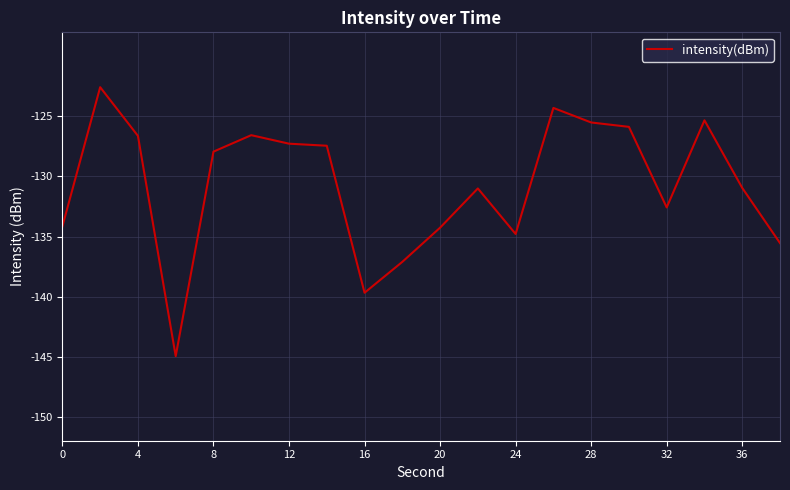

How many lines are shown in the chart?

1